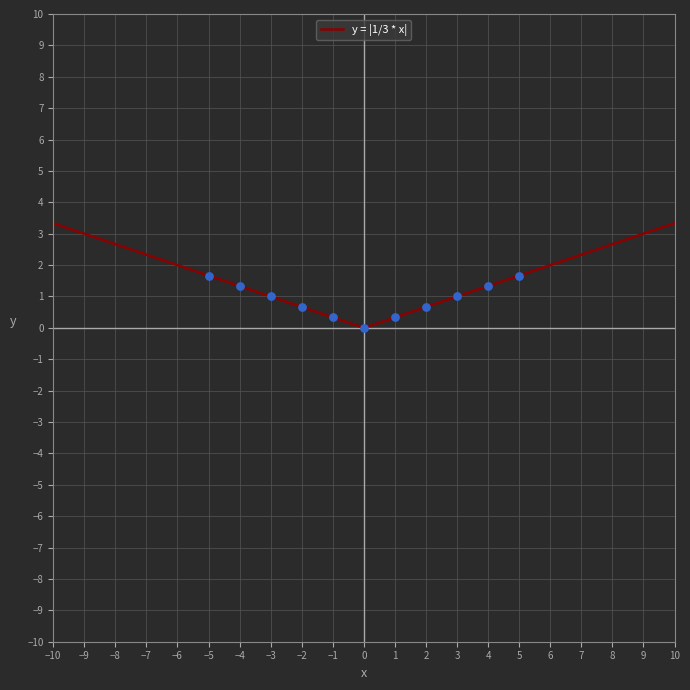

Between 4 and -4, which is larger?

4